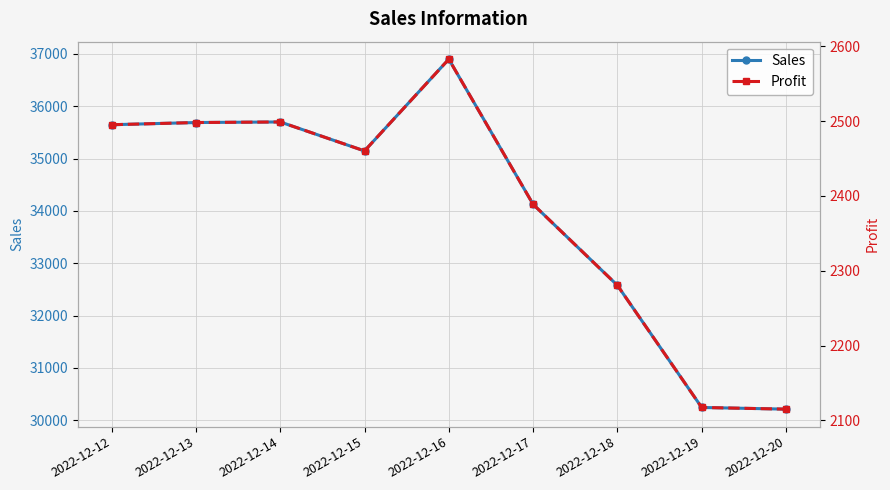

What is the difference between the maximum and minimum values in the Profit series?

467.8